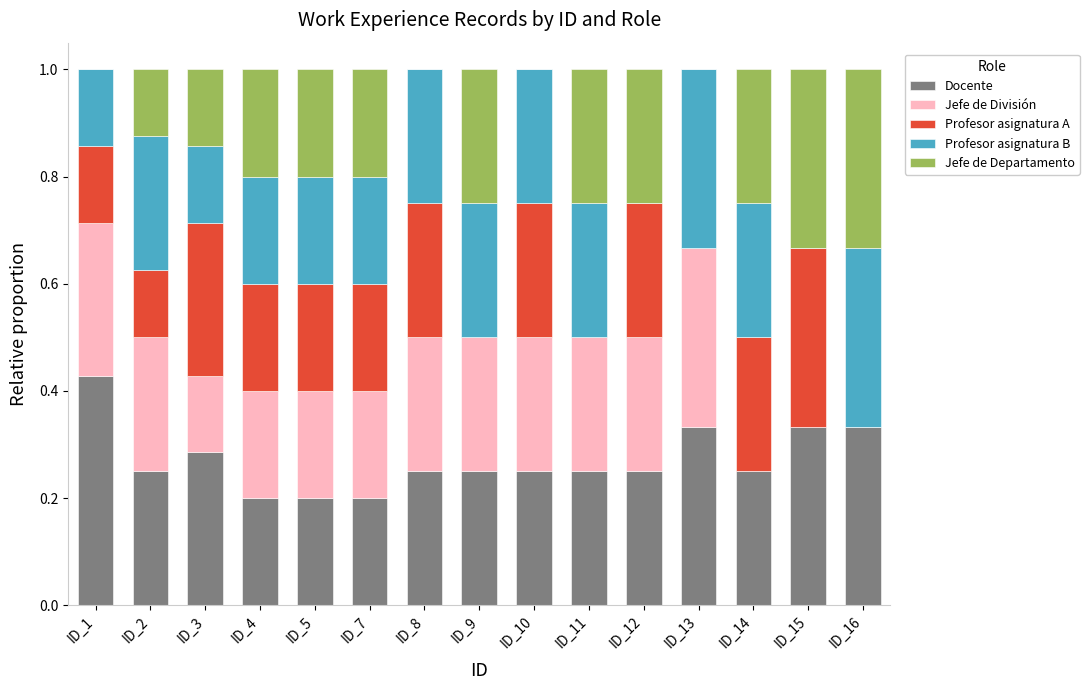

At which label does Docente reach its peak?

ID_1